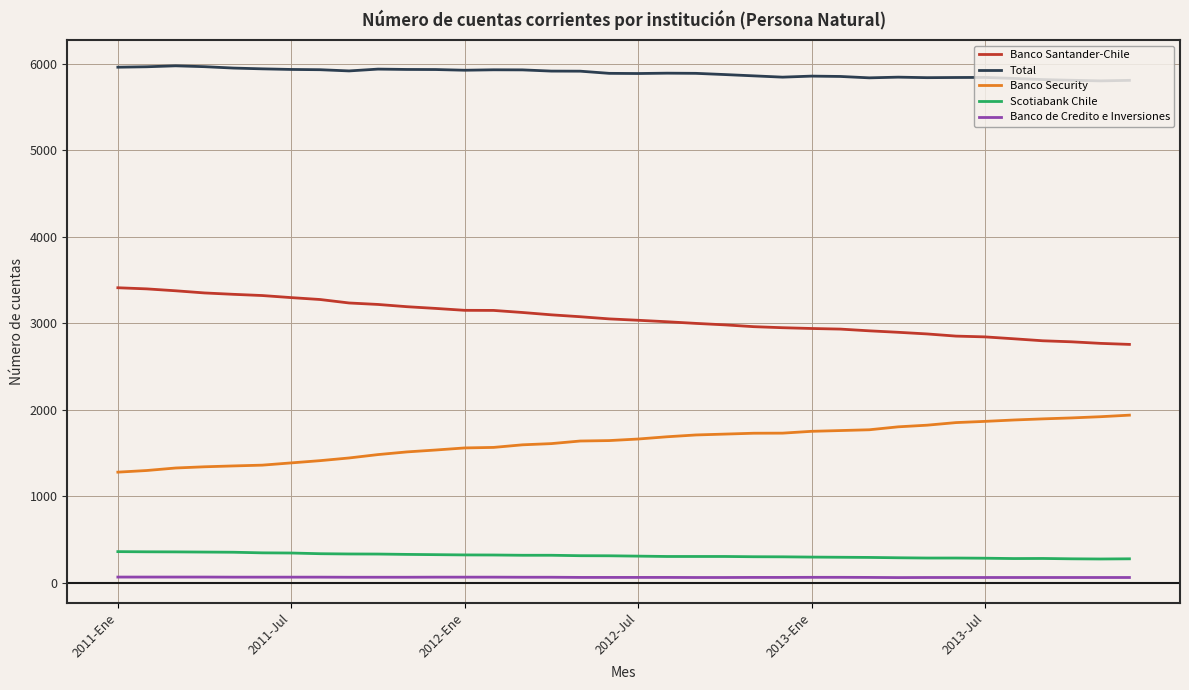

List the series in order of their peak value, lowest first.

Banco de Credito e Inversiones, Scotiabank Chile, Banco Security, Banco Santander-Chile, Total